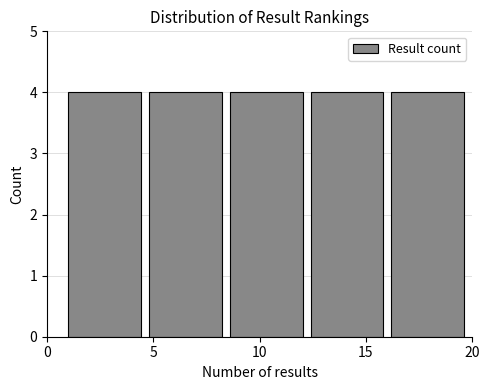

Reading left to right, list every bar in this chart as the range it spans on the x-axis followed by its height. Neither the bar edges nor the heights are printed on the chart, so give them approximately, as read against the axes.

1.0 to 4.8: 4
4.8 to 8.6: 4
8.6 to 12.4: 4
12.4 to 16.2: 4
16.2 to 20.0: 4